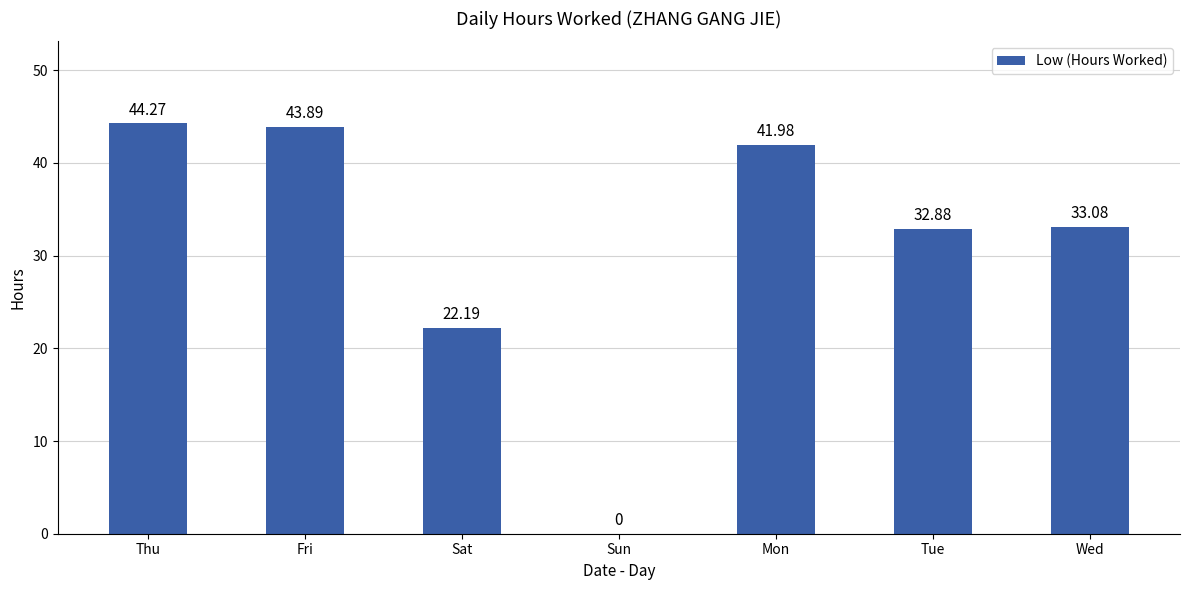

At which label does the data first exceed 33?

Thu